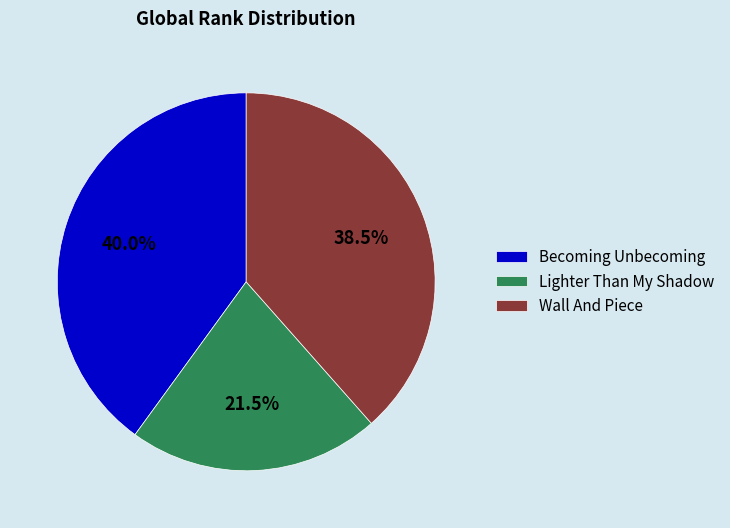

To the nearest percent, what is the combined percentage of Becoming Unbecoming and Wall And Piece?

78%